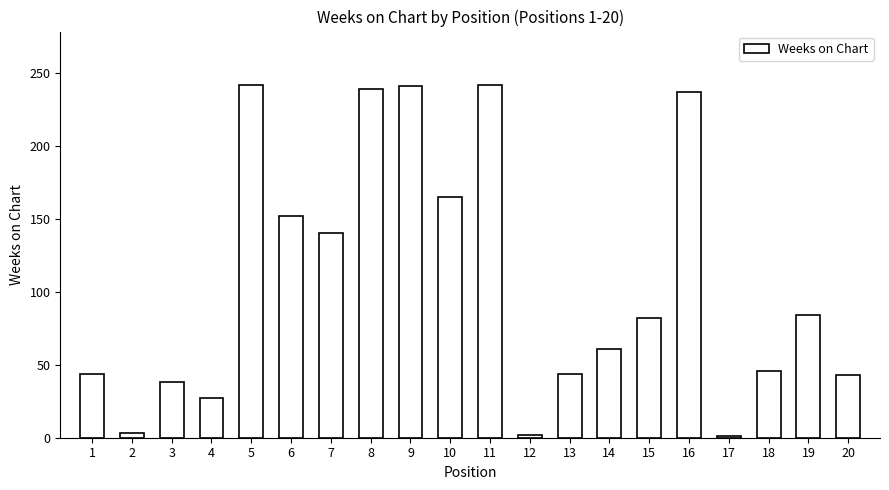

At which label is the value closest to 121?

7